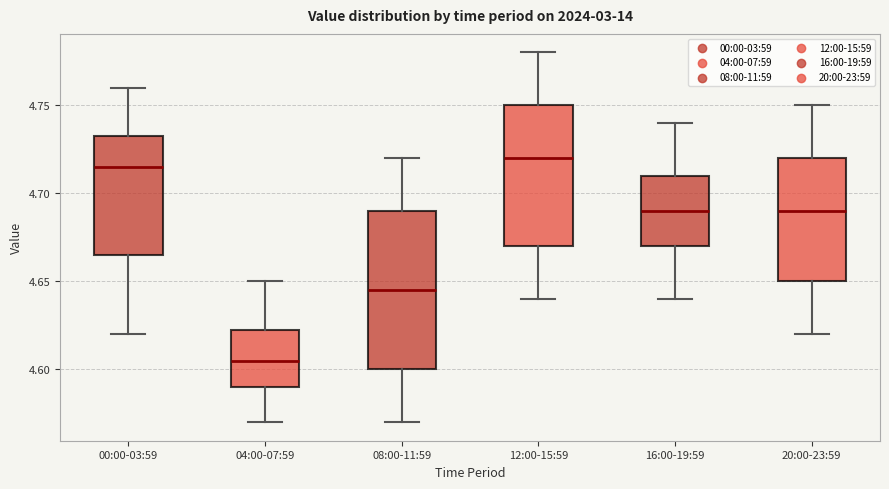

Reading left to right, transcribe this box plot: for each box, give where its median line is, the range the box spans, and where its two whiskers end, as read against the y-axis. The values are not printed on the chart, so give them approximately, as read against the axis.

00:00-03:59: median 4.715, box 4.665 to 4.735, whiskers 4.620 to 4.760
04:00-07:59: median 4.605, box 4.590 to 4.625, whiskers 4.570 to 4.650
08:00-11:59: median 4.645, box 4.600 to 4.690, whiskers 4.570 to 4.720
12:00-15:59: median 4.720, box 4.670 to 4.750, whiskers 4.640 to 4.780
16:00-19:59: median 4.690, box 4.670 to 4.710, whiskers 4.640 to 4.740
20:00-23:59: median 4.690, box 4.650 to 4.720, whiskers 4.620 to 4.750